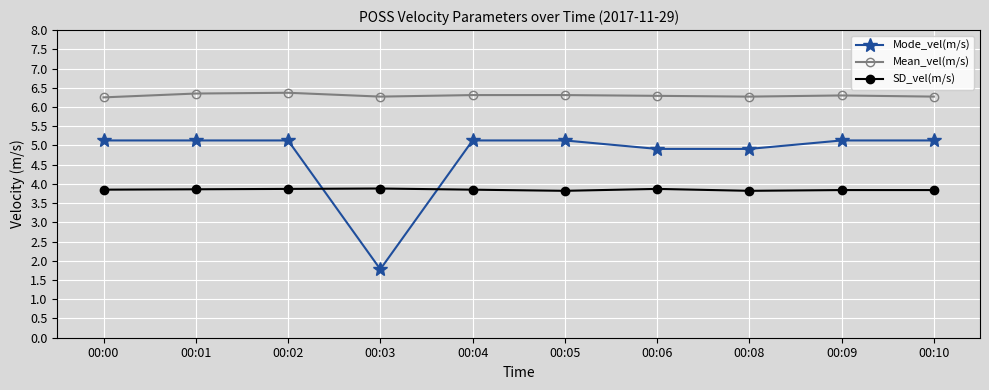

What is the total value across all series at 00:04?

15.3